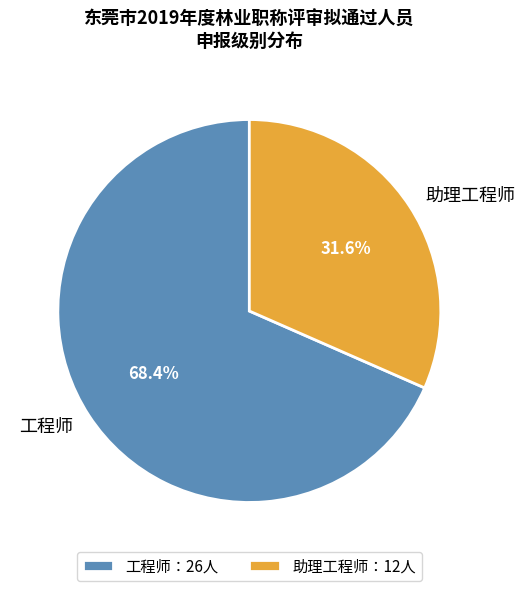

What percentage is the 助理工程师 slice, to the nearest percent?

32%